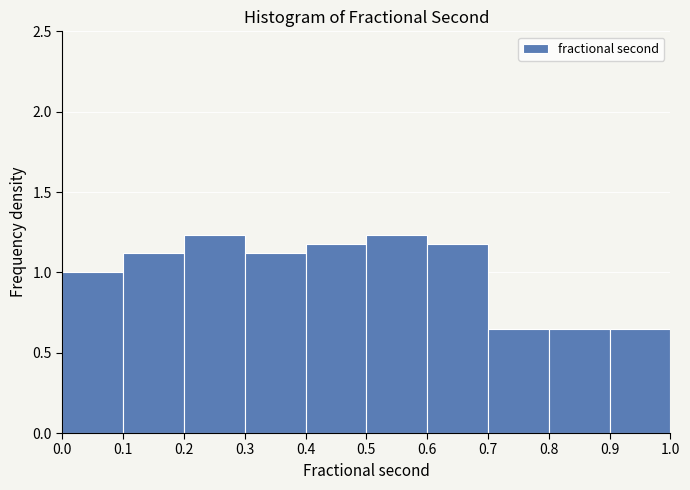

Reading left to right, transcribe this chart: for each bar, give the range it covers on the x-axis and its height. The values are not printed on the chart, so give them approximately, as read against the axis.

0.0 to 0.1: 1.00
0.1 to 0.2: 1.10
0.2 to 0.3: 1.25
0.3 to 0.4: 1.10
0.4 to 0.5: 1.20
0.5 to 0.6: 1.25
0.6 to 0.7: 1.20
0.7 to 0.8: 0.65
0.8 to 0.9: 0.65
0.9 to 1.0: 0.65